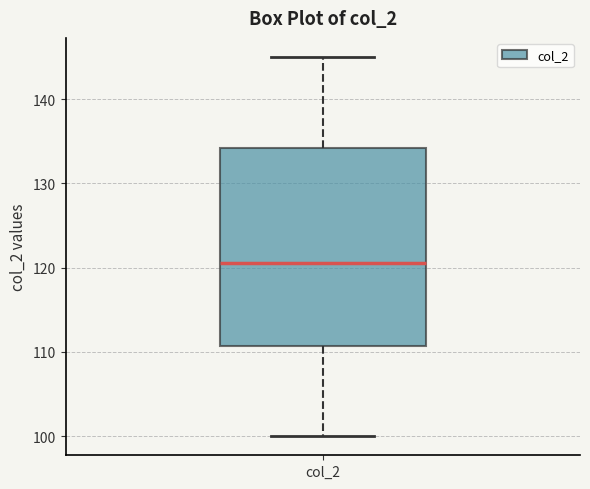

Transcribe this box plot: give where the median line is, the range the box spans, and where the two whiskers end, as read against the y-axis. The values are not printed on the chart, so give them approximately, as read against the axis.

median 121, box 111 to 134, whiskers 100 to 145